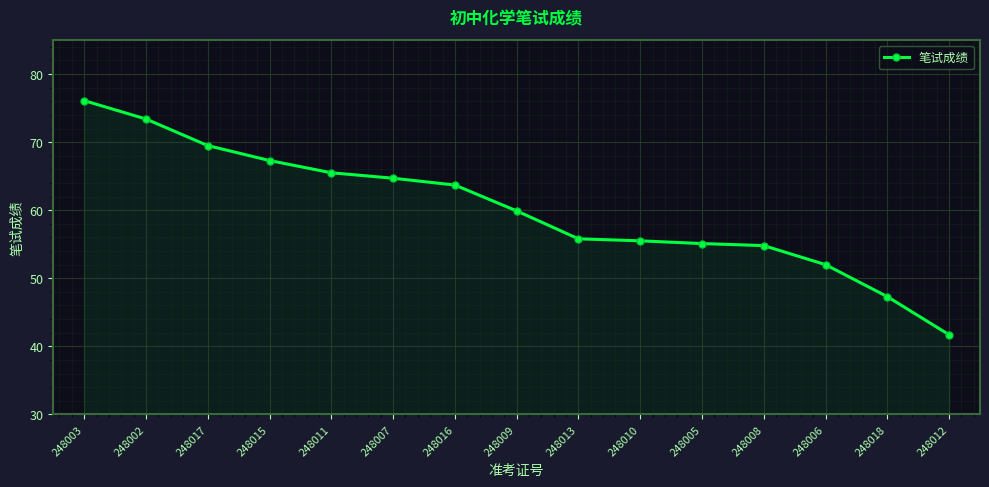

What position from the left is 248002?

2